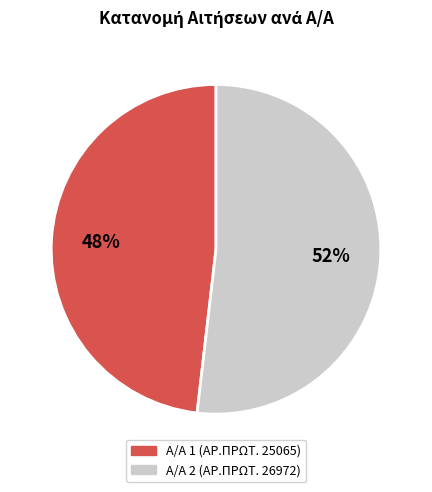

To the nearest percent, what is the average slice percentage?

50%